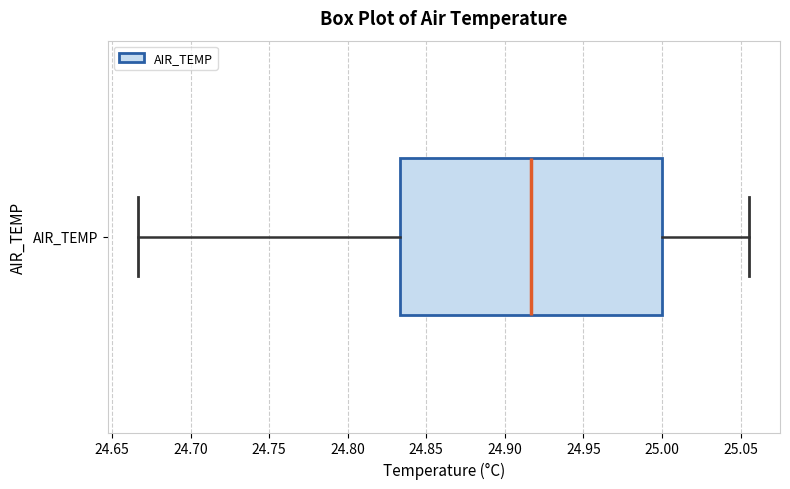

Transcribe this box plot: give where the median line is, the range the box spans, and where the two whiskers end, as read against the x-axis. The values are not printed on the chart, so give them approximately, as read against the axis.

median 24.915, box 24.835 to 25.000, whiskers 24.665 to 25.055